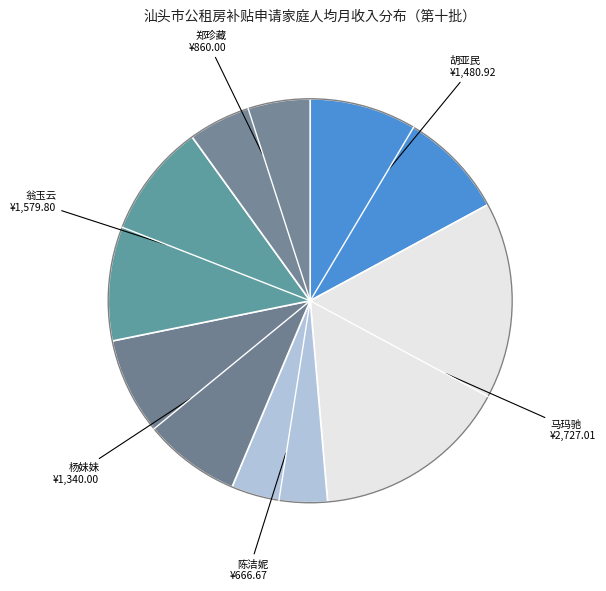

How many slices are in this pie chart?

6